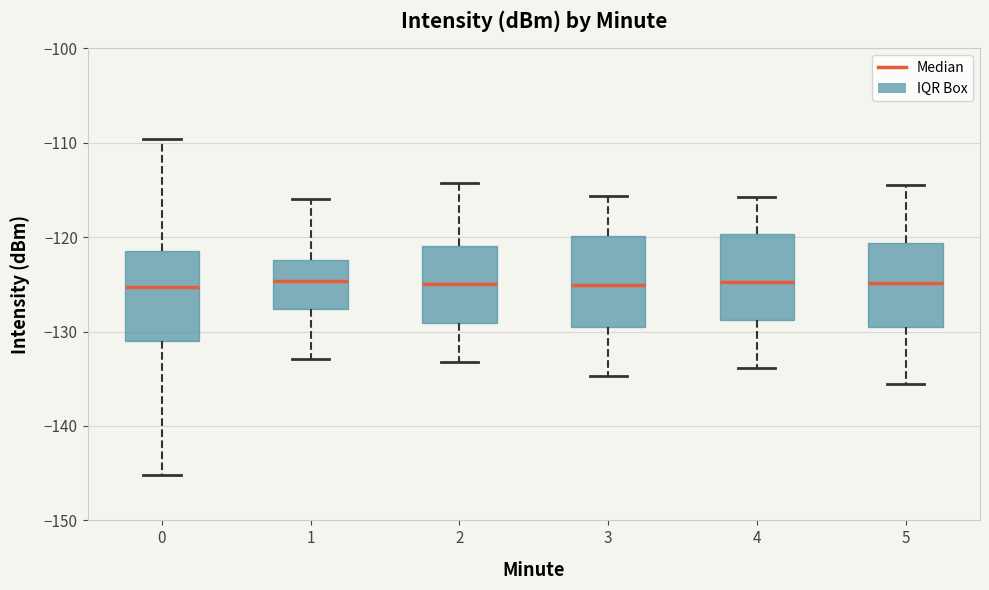

Reading left to right, transcribe this box plot: for each box, give where its median line is, the range the box spans, and where its two whiskers end, as read against the y-axis. The values are not printed on the chart, so give them approximately, as read against the axis.

0: median -125, box -131 to -121, whiskers -145 to -110
1: median -125, box -128 to -122, whiskers -133 to -116
2: median -125, box -129 to -121, whiskers -133 to -114
3: median -125, box -129 to -120, whiskers -135 to -116
4: median -125, box -129 to -120, whiskers -134 to -116
5: median -125, box -129 to -121, whiskers -136 to -114